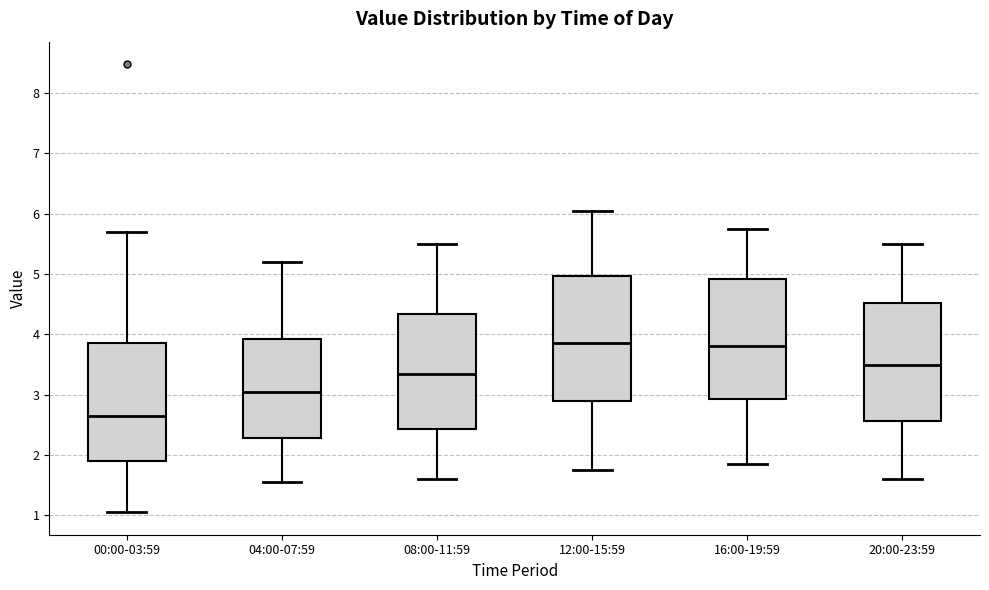

Which box's median line is the lowest?

00:00-03:59